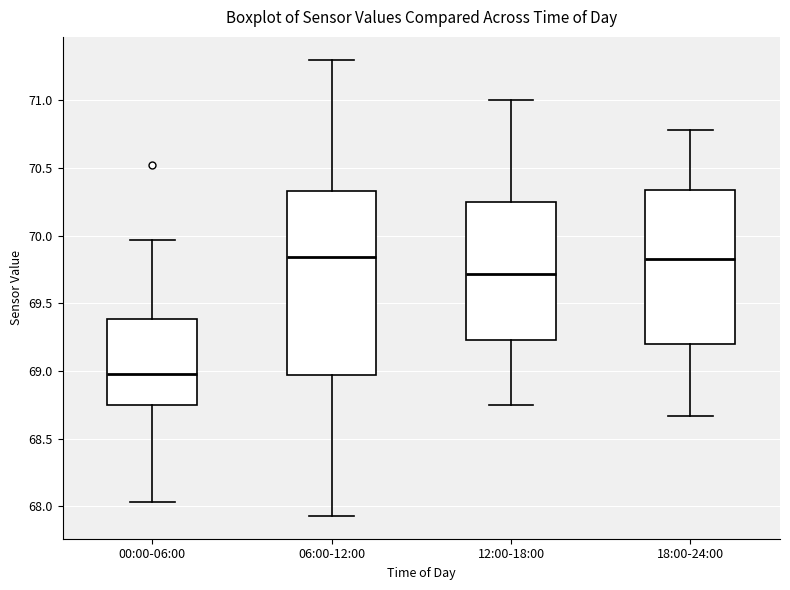

Comparing the boxes themselves (not the whiskers), which one is the tallest?

06:00-12:00